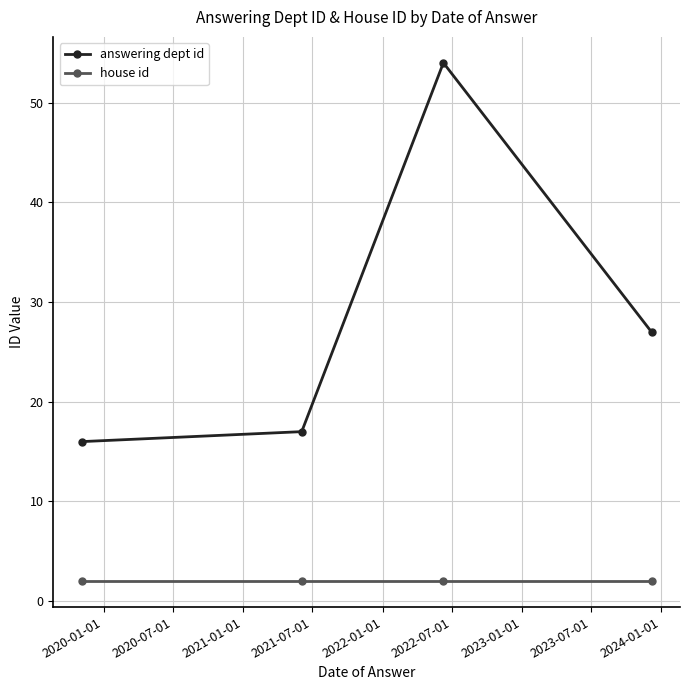

True or false: house id and answering dept id cross at least once.

False